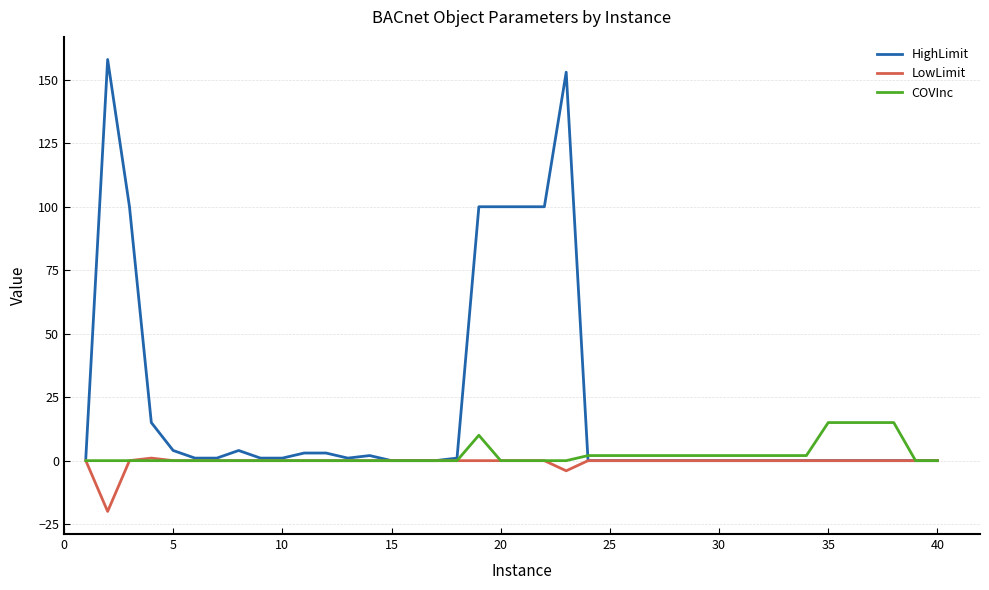

What is the minimum value for LowLimit?

-20